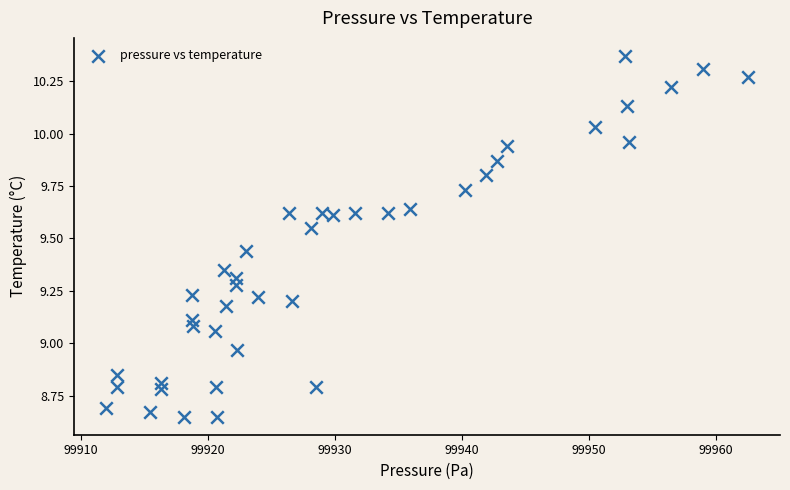

What is the range of X values (max minus min)?

50.5